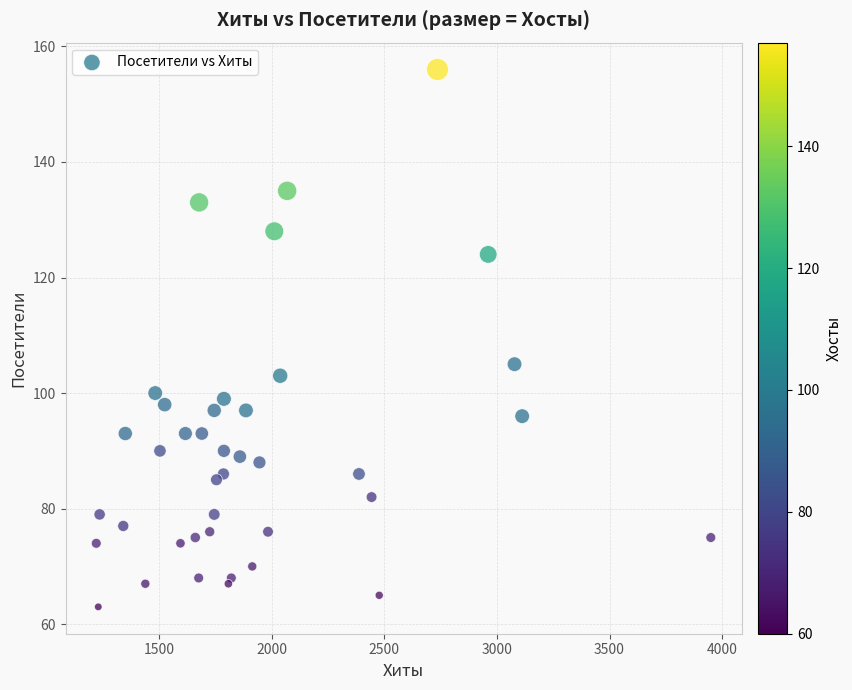

What Y value in the scatter plot is closest to 109?

105